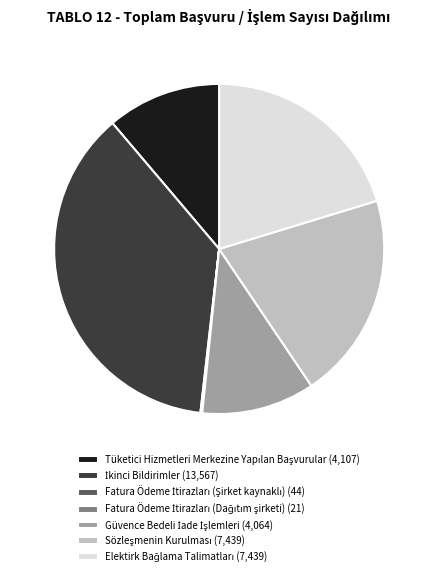

Is there any slice that represents more than half of the pie?

No